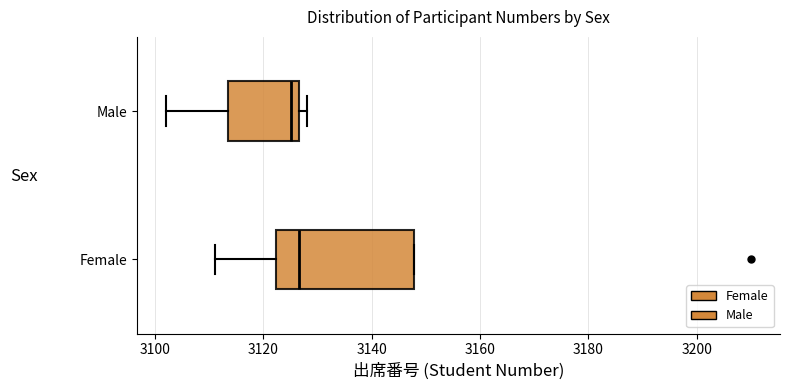

Reading bottom to top, transcribe this box plot: for each box, give where its median line is, the range the box spans, and where its two whiskers end, as read against the x-axis. The values are not printed on the chart, so give them approximately, as read against the axis.

Female: median 3126, box 3122 to 3148, whiskers 3112 to 3148
Male: median 3126 (just left of the box's right edge), box 3114 to 3126, whiskers 3102 to 3128